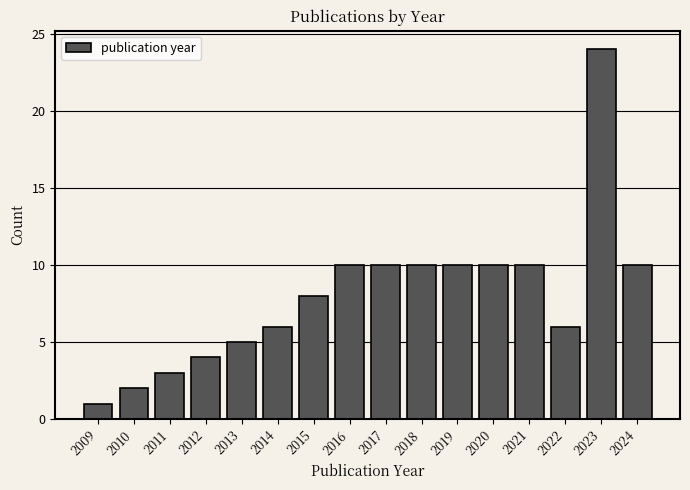

Reading left to right, transcribe all the data shown in this chart.

2009=1	2010=2	2011=3	2012=4	2013=5	2014=6	2015=8	2016=10	2017=10	2018=10	2019=10	2020=10	2021=10	2022=6	2023=24	2024=10